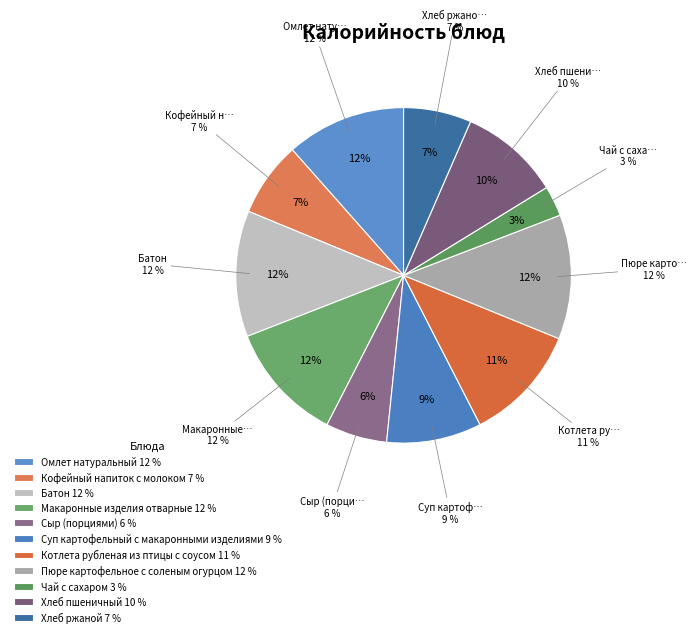

Is the sum of Сыр (порциями) and Чай с сахаром greater than half?

No